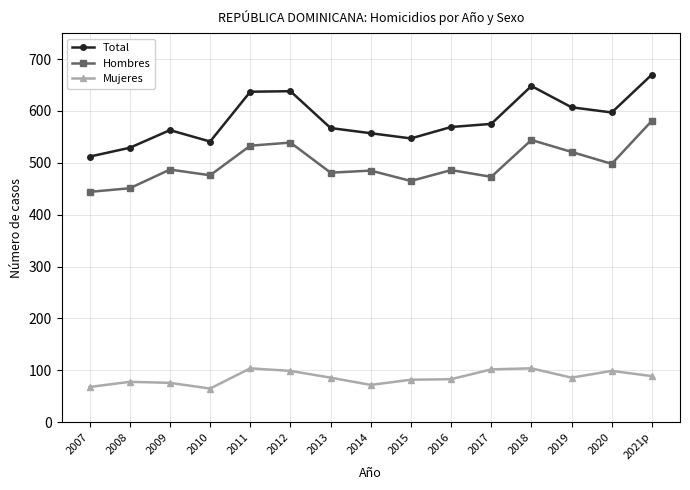

Which series has the largest total across all categories?

Total